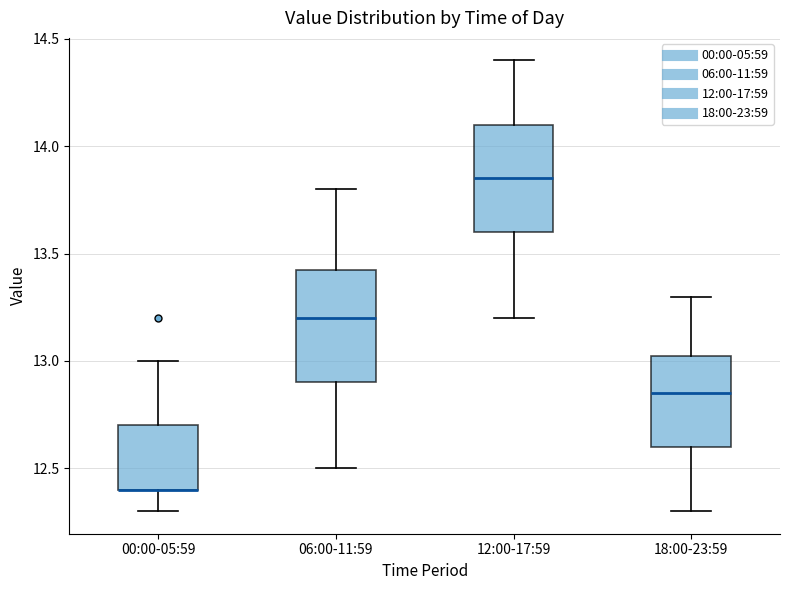

Where does the median line of the box for 12:00-17:59 sit on the y-axis? The values are not printed on the chart, so give them approximately, as read against the axis.

13.85